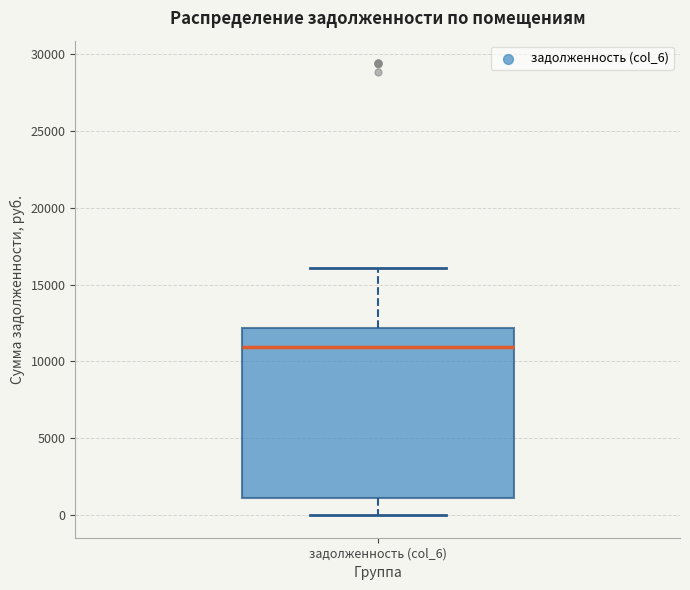

Where does the median line of the box for задолженность (col_6) sit on the y-axis? The values are not printed on the chart, so give them approximately, as read against the axis.

11000